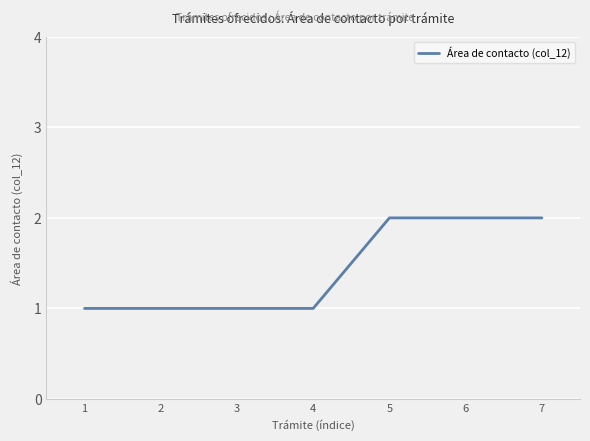

What is the sum of all values?

10